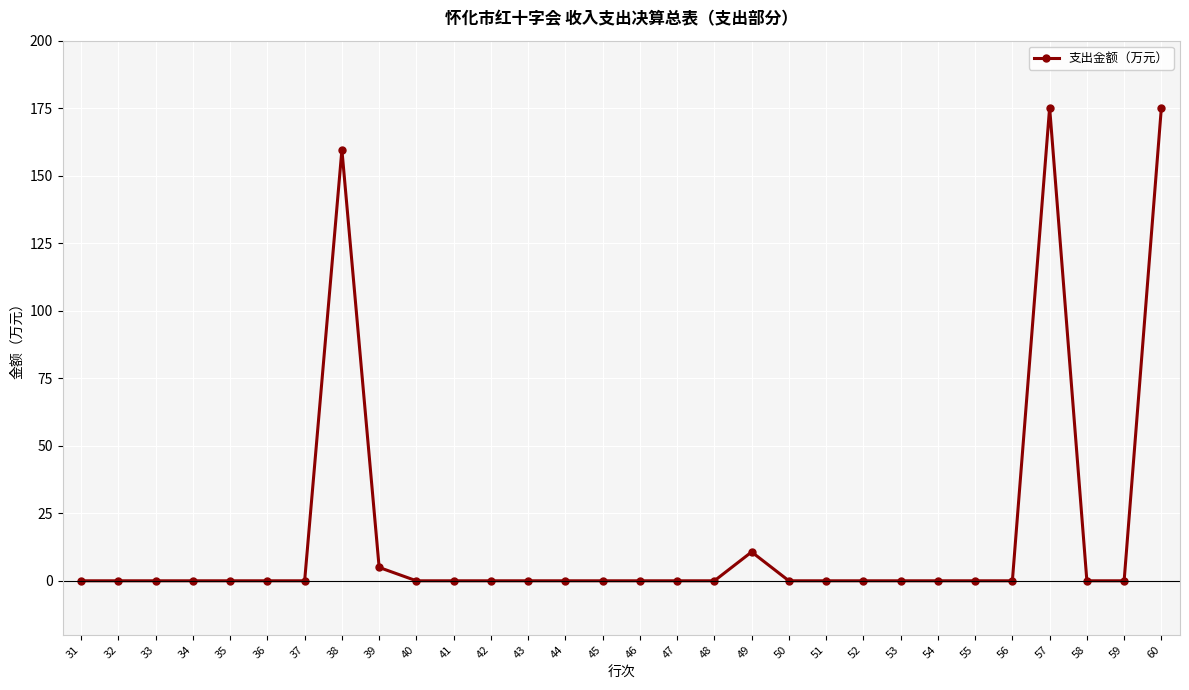

True or false: the data has more than 0 interior local peaks.

True